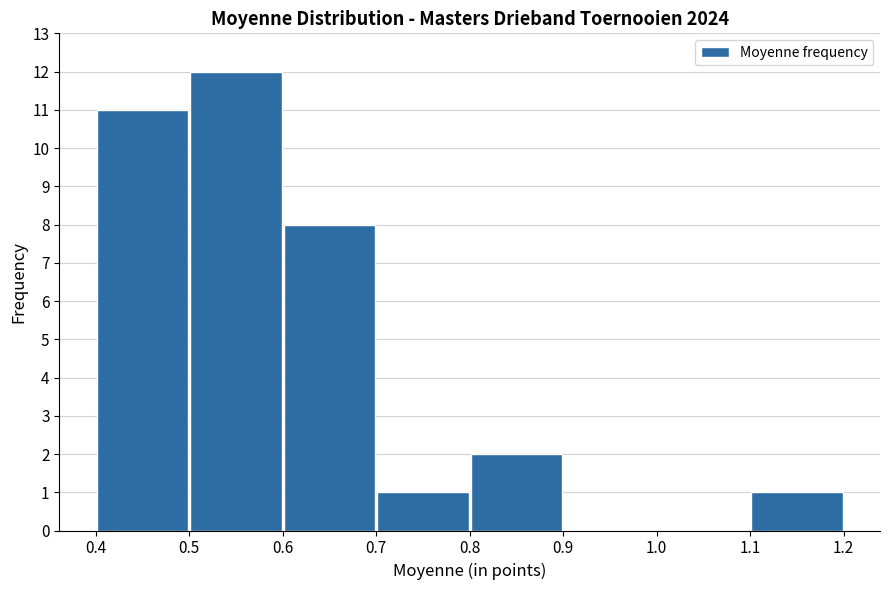

Reading left to right, transcribe this chart: for each bar, give the range it covers on the x-axis and its height. The values are not printed on the chart, so give them approximately, as read against the axis.

0.4 to 0.5: 11
0.5 to 0.6: 12
0.6 to 0.7: 8
0.7 to 0.8: 1
0.8 to 0.9: 2
0.9 to 1.0: 0
1.0 to 1.1: 0
1.1 to 1.2: 1